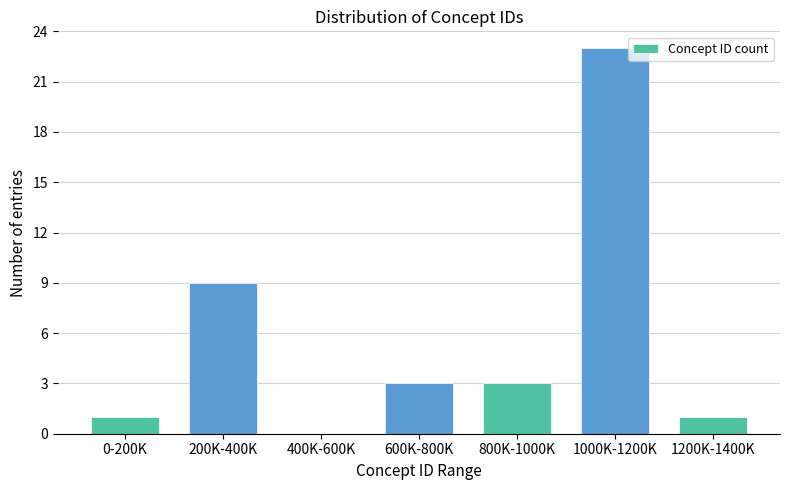

Reading right to left, extract all data points from this chart.

1200K-1400K=1	1000K-1200K=23	800K-1000K=3	600K-800K=3	400K-600K=0	200K-400K=9	0-200K=1